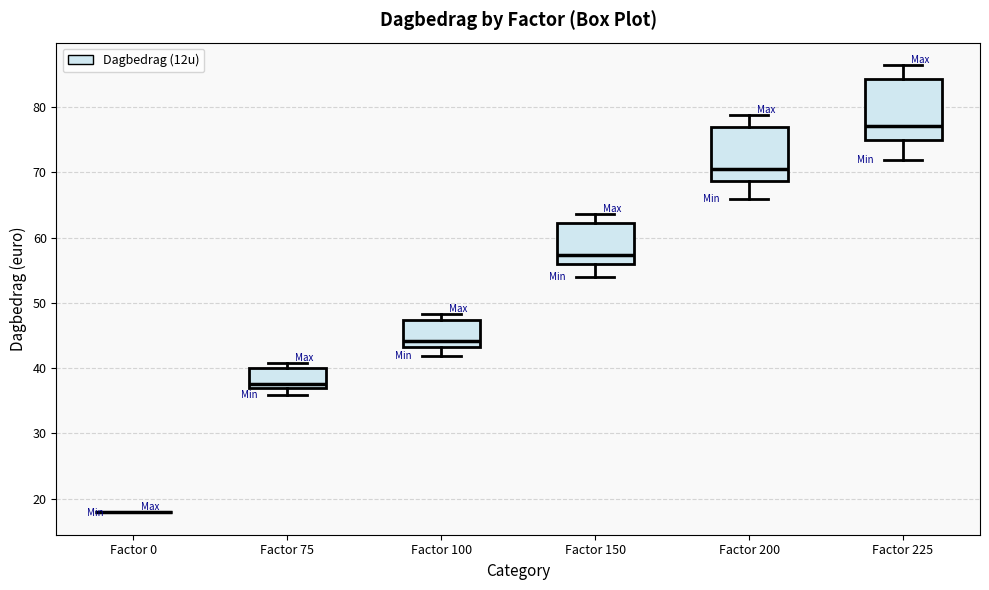

Reading left to right, read every box against the y-axis: the position of its median line, the range the box covers, and the ends of its whiskers. The values are not printed on the chart, so give them approximately, as read against the axis.

Factor 0: box collapsed to a line at 18, whiskers 18 to 18
Factor 75: median 38, box 37 to 40, whiskers 36 to 41
Factor 100: median 44, box 43 to 47, whiskers 42 to 48
Factor 150: median 57, box 56 to 62, whiskers 54 to 64
Factor 200: median 70, box 69 to 77, whiskers 66 to 79
Factor 225: median 77, box 75 to 84, whiskers 72 to 86